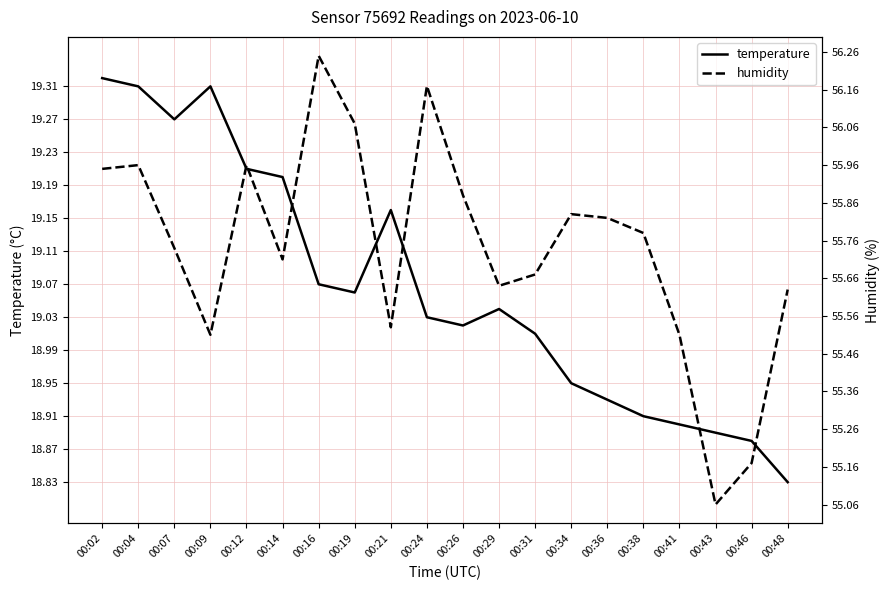

Is this an area chart (filled region under the line)?

No